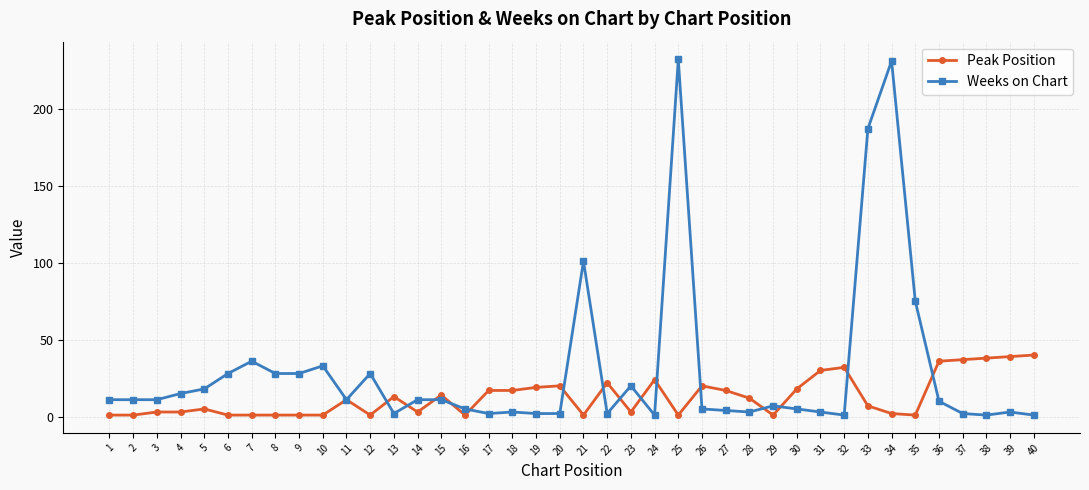

True or false: Weeks on Chart and Peak Position intersect in this chart.

True